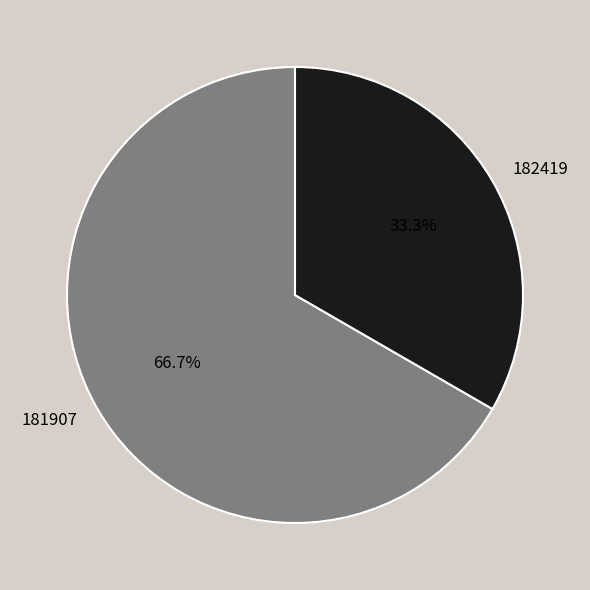

Combined, do 181907 and 182419 account for over 50%?

Yes